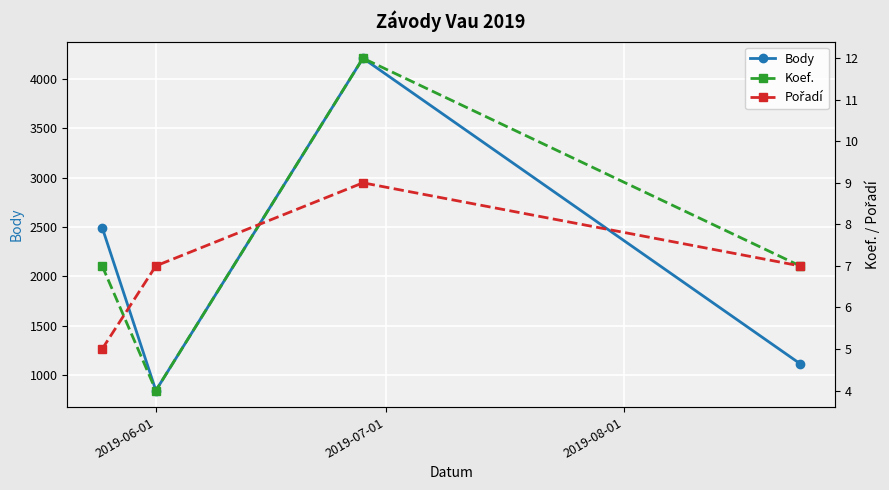

What is the maximum value for Body?

4211